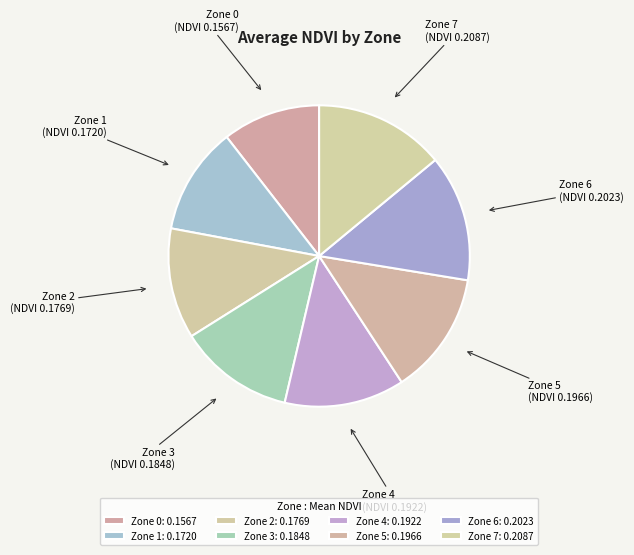

Between Zone 1 and Zone 5, which is larger?

Zone 5